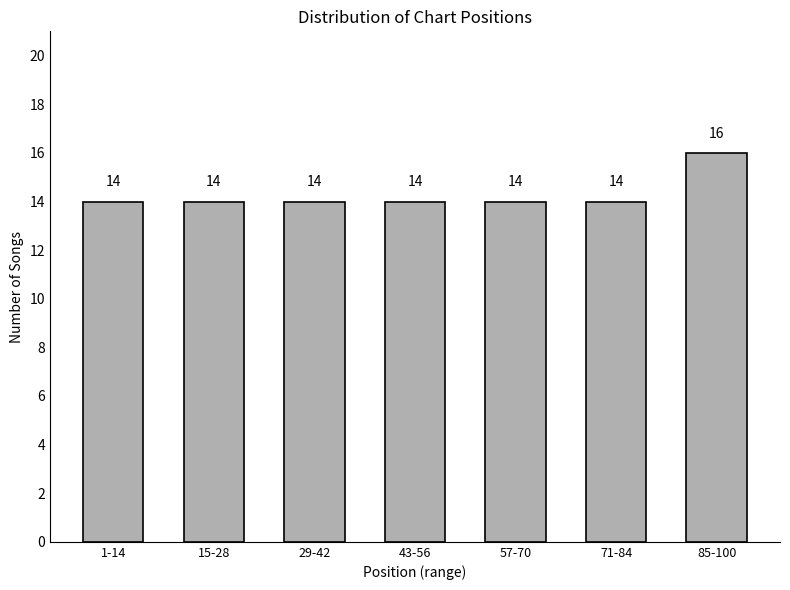

Reading left to right, transcribe all the data shown in this chart.

14	14	14	14	14	14	16